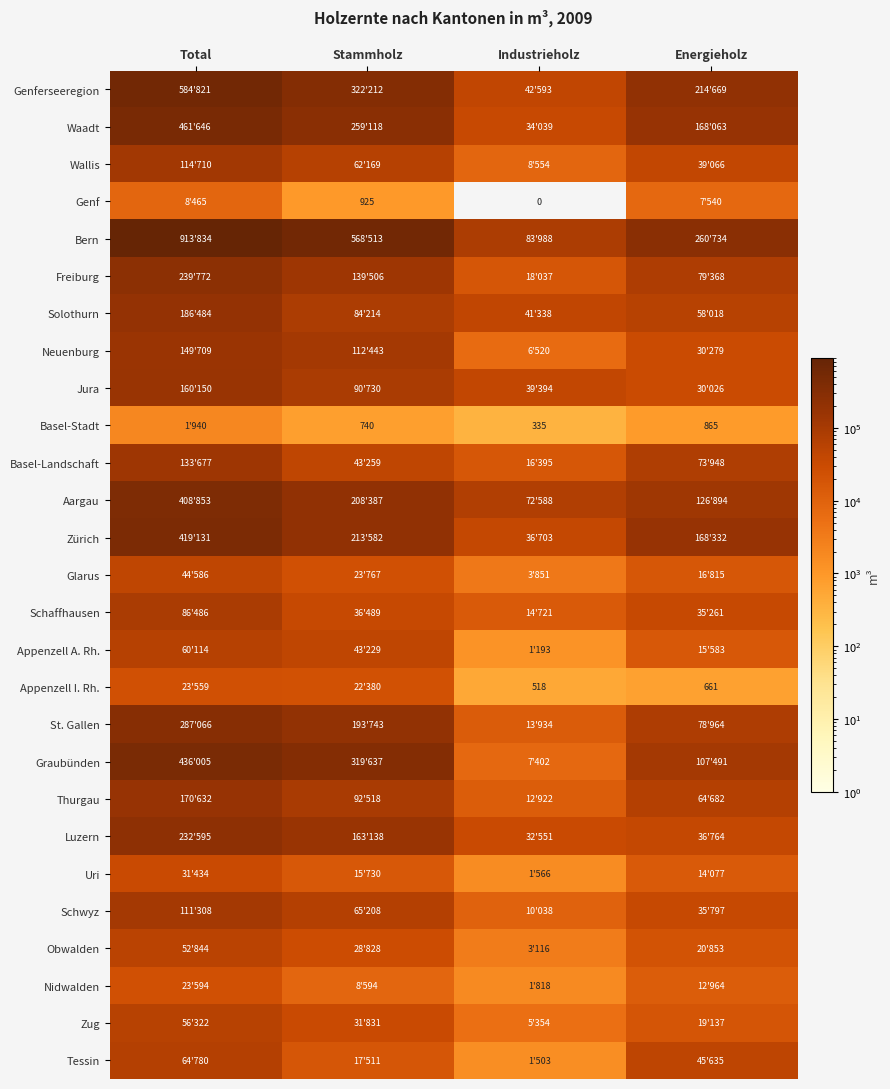

Rank the series by their maximum value, from highest to lowest.

Bern, Genferseeregion, Waadt, Graubünden, Zürich, Aargau, St. Gallen, Freiburg, Luzern, Solothurn, Thurgau, Jura, Neuenburg, Basel-Landschaft, Wallis, Schwyz, Schaffhausen, Tessin, Appenzell A. Rh., Zug, Obwalden, Glarus, Uri, Nidwalden, Appenzell I. Rh., Genf, Basel-Stadt